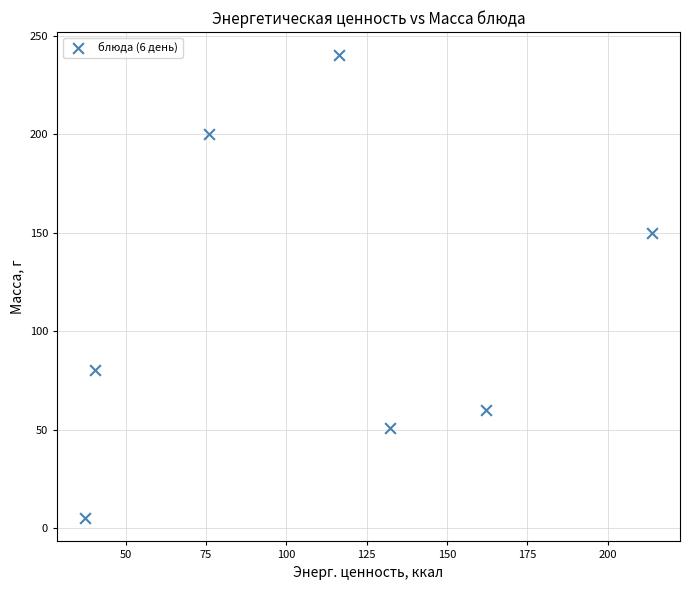

What Y value in the scatter plot is closest to 122?

150